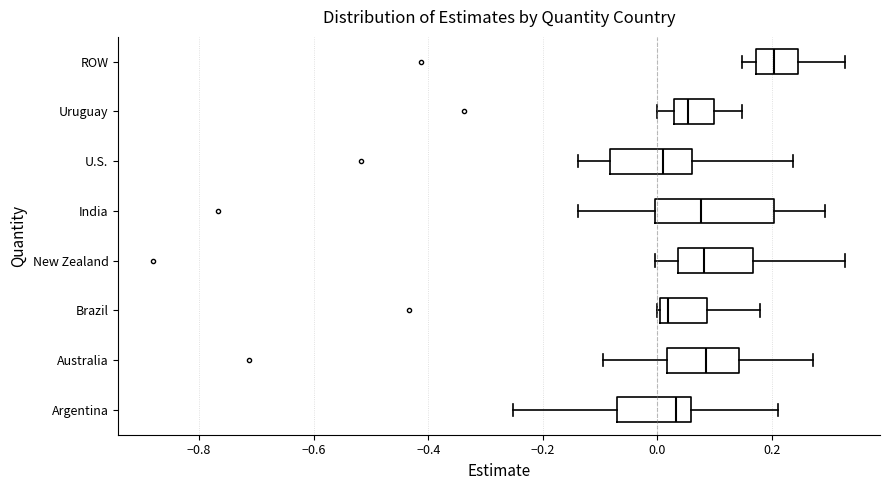

Where is the left edge of the box for India on the x-axis? The values are not printed on the chart, so give them approximately, as read against the axis.

0.00